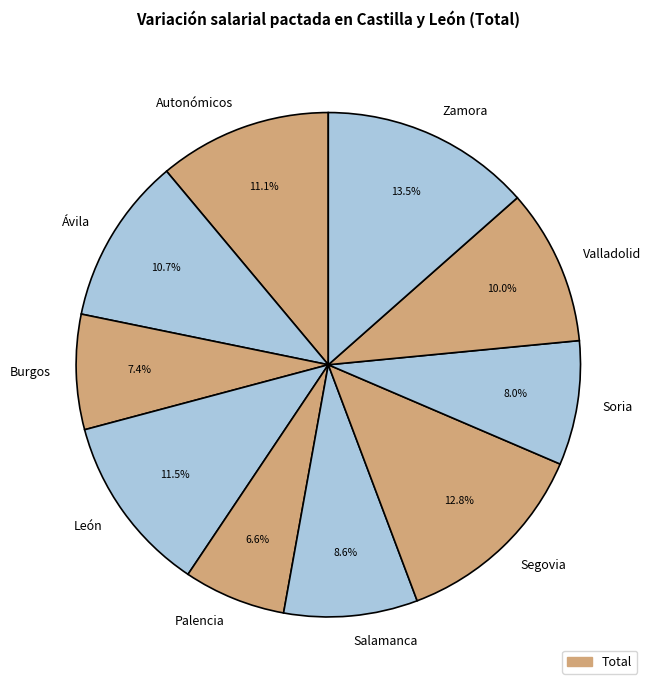

Do Autonómicos and Salamanca together represent more than half of the pie?

No